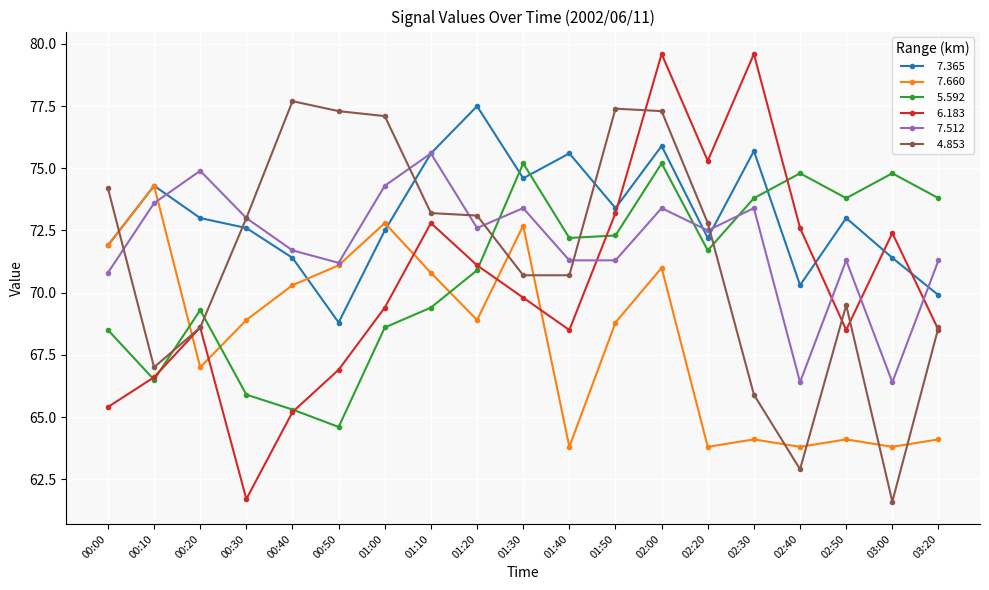

What is the maximum value shown in the chart?

79.6